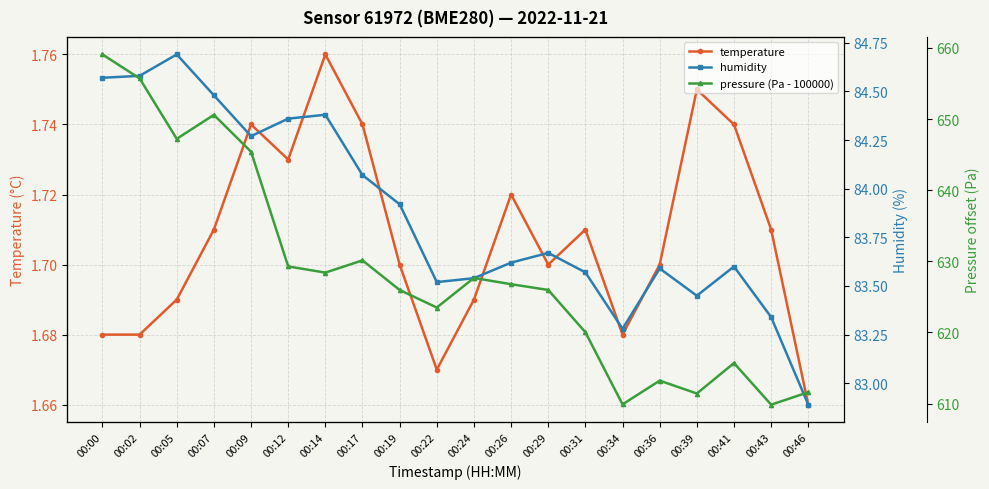

How many lines are shown in the chart?

3